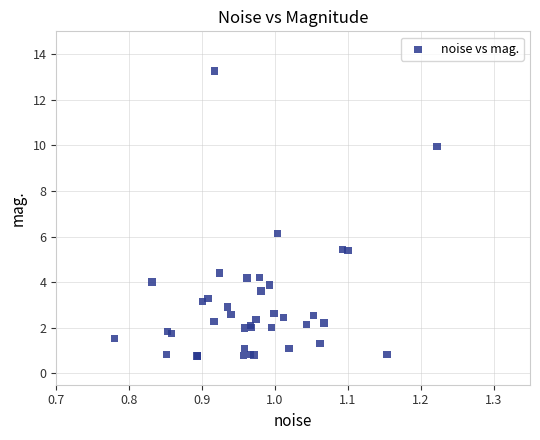

What Y value in the scatter plot is closest to 7?

6.1